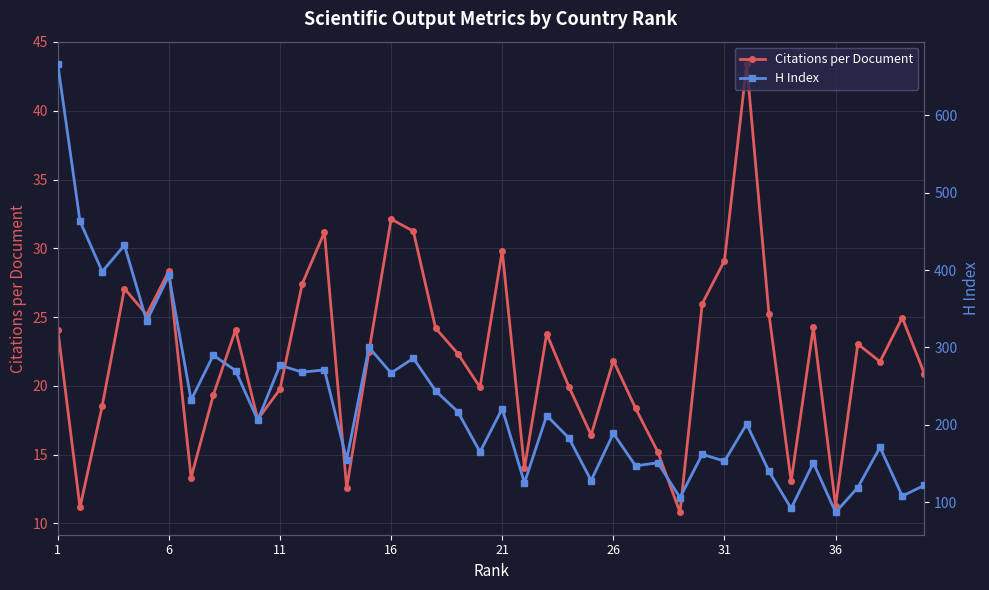

The value of Citations per Document at 1 is 24.1. True or false?

True